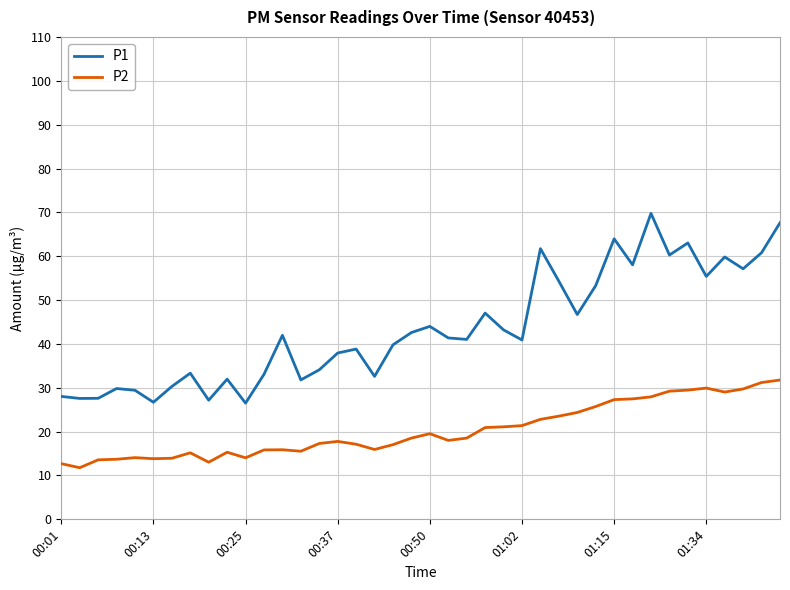

Rank the series by their average value, from lowest to highest.

P2, P1